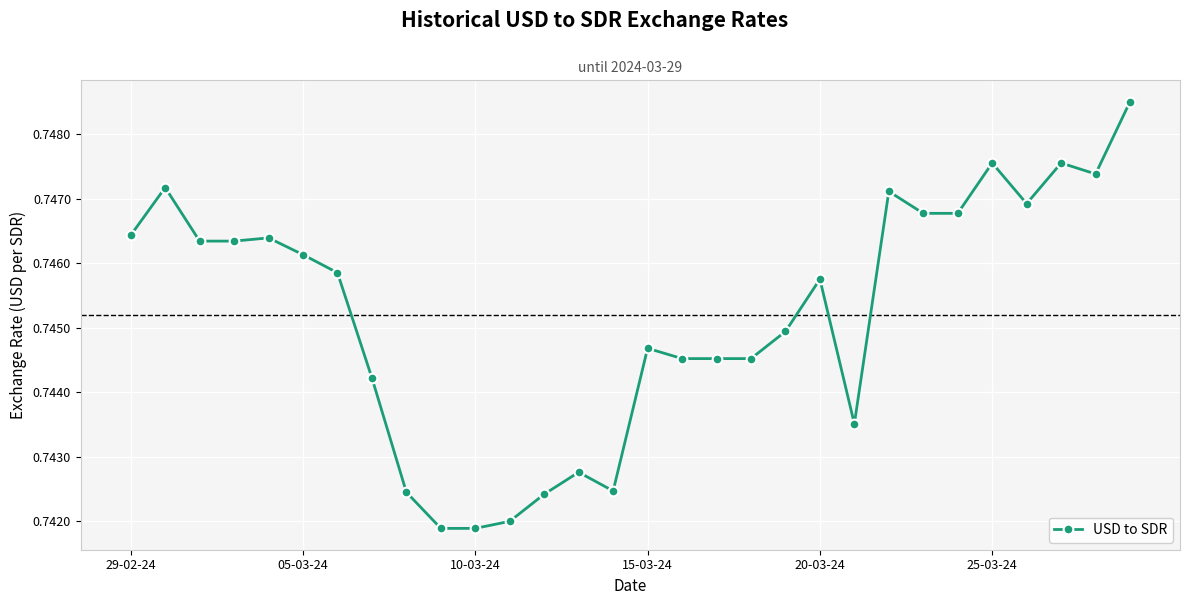

True or false: there are more than 2 points higher than both neighbors.

True